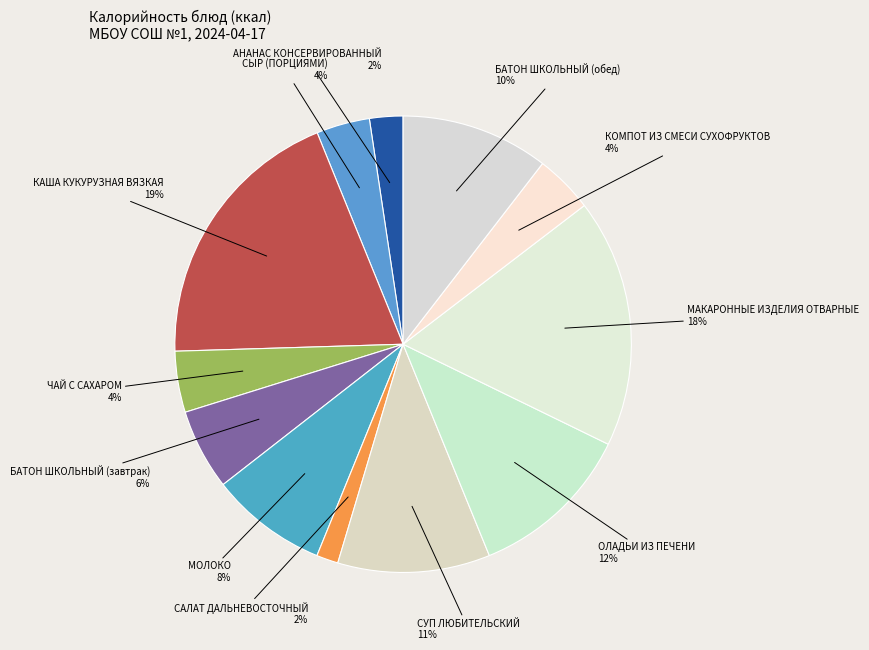

Is there a majority slice in this chart?

No